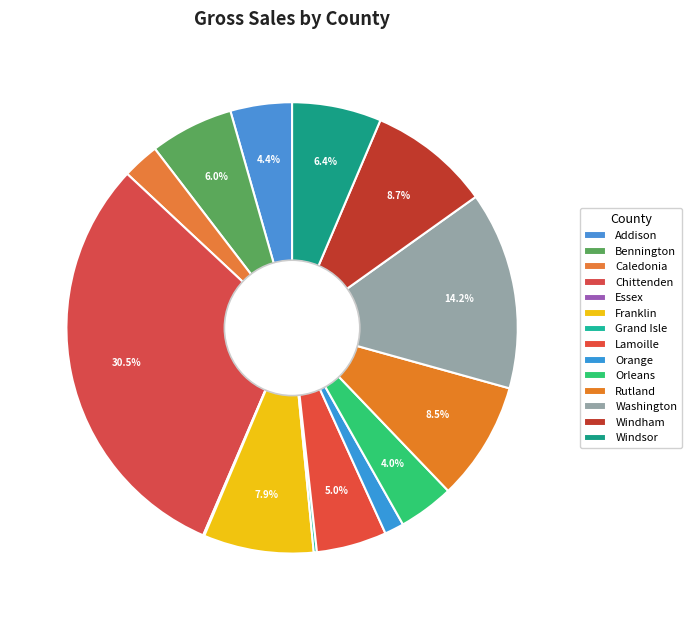

To the nearest percent, what is the average slice percentage?

7%